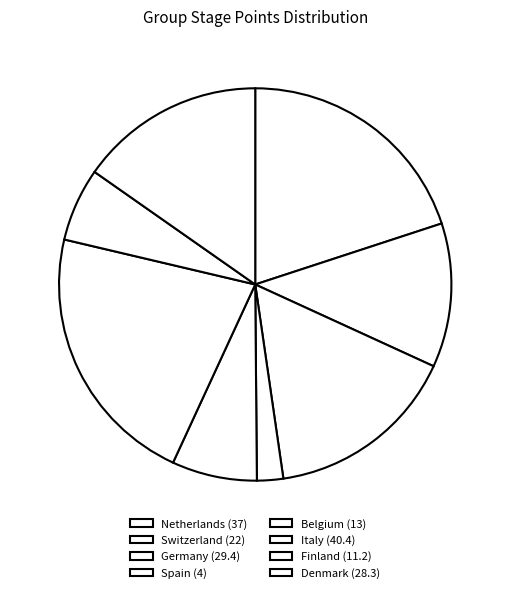

How many slices are in this pie chart?

8